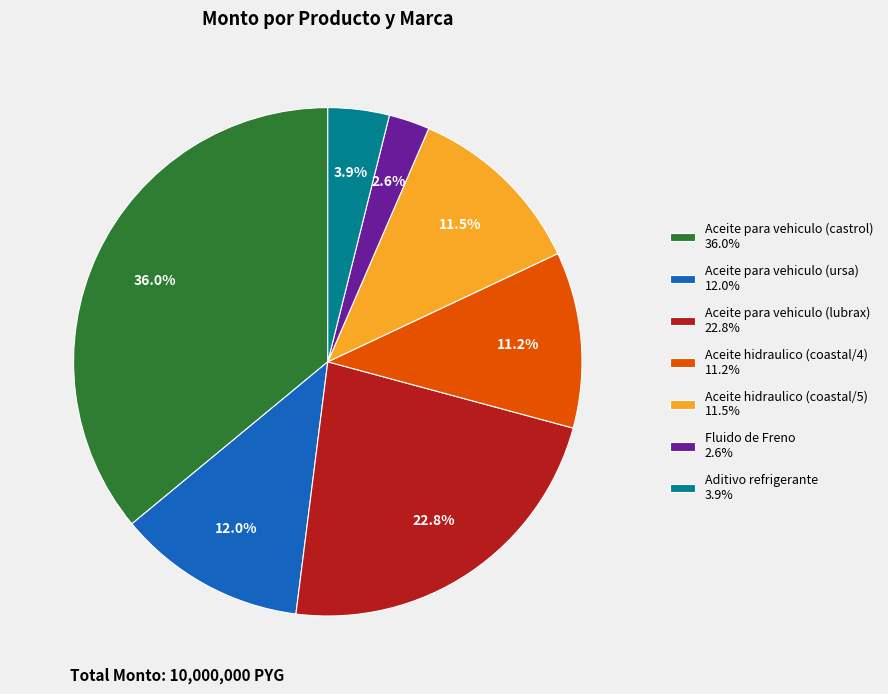

Does Aceite para vehiculo (castrol) account for over 50% of the chart?

No